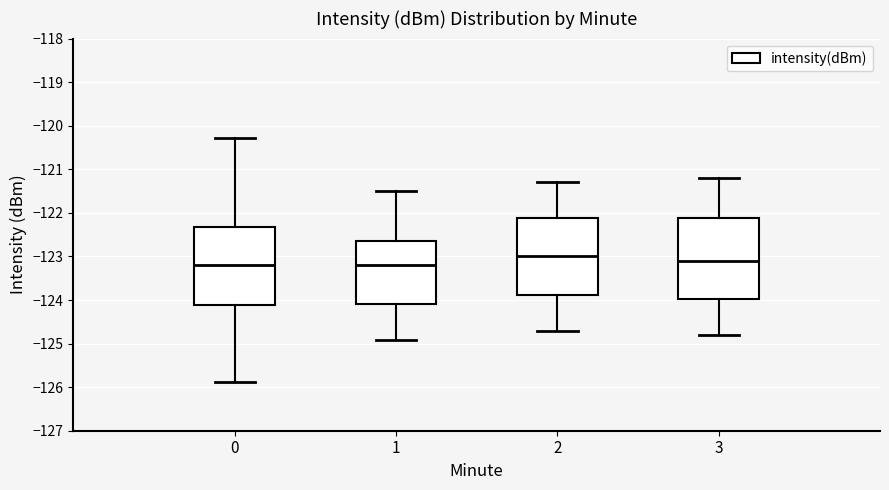

Where does the lower whisker of the box at x = 1 end on the y-axis? The values are not printed on the chart, so give them approximately, as read against the axis.

-124.9